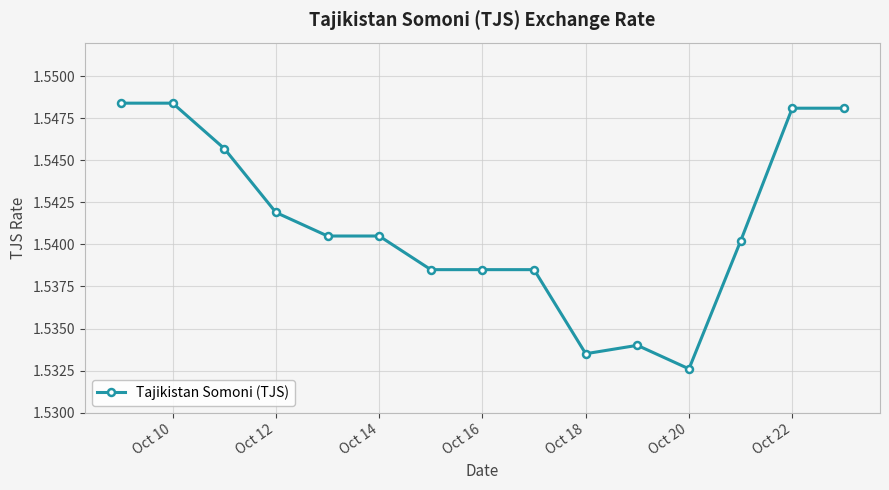

What is the sum of all values?

23.1